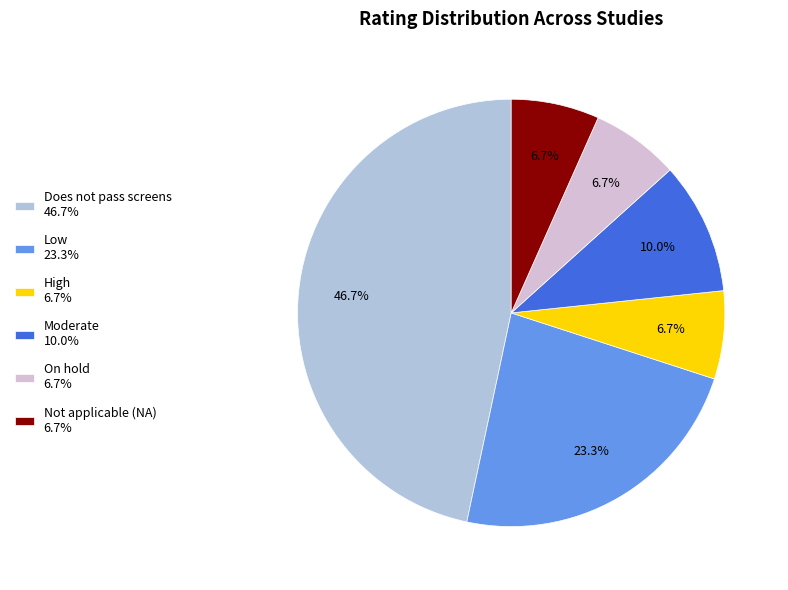

True or false: High accounts for 7% of the total.

True